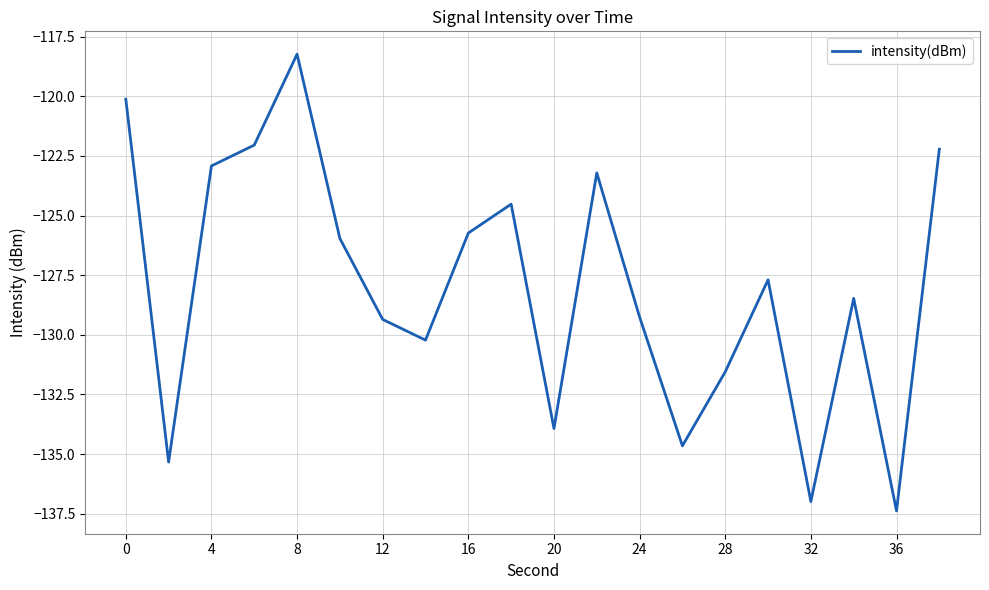

What is the maximum value shown in the chart?

-118.2